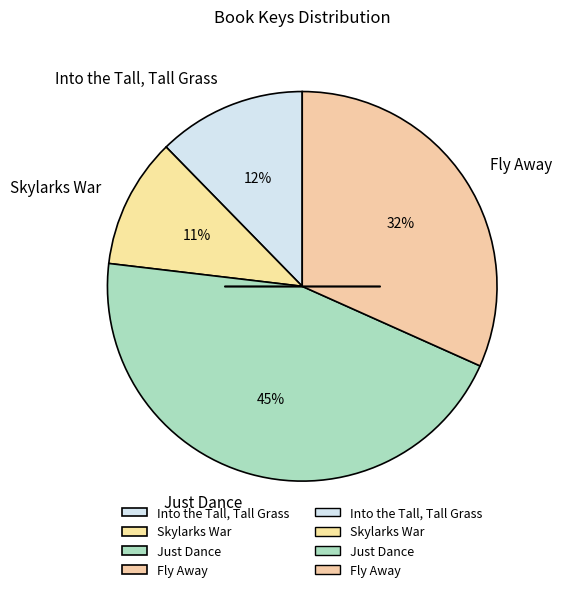

Which category has the biggest portion of the pie?

Just Dance